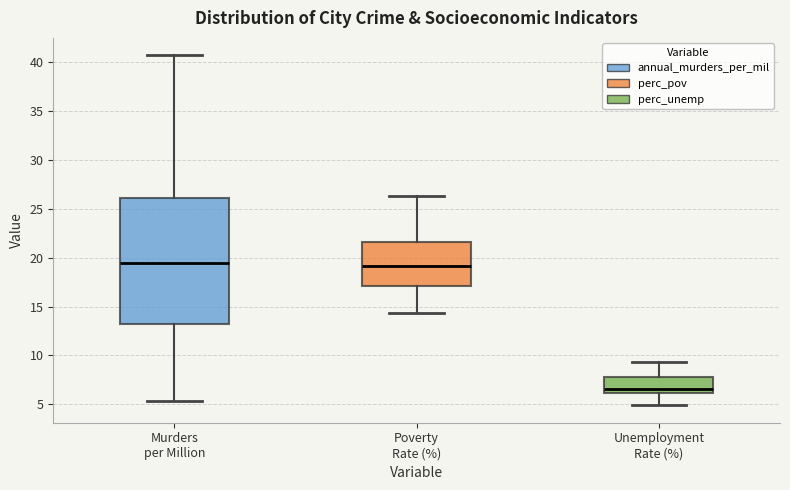

Where is the lower edge of the box for Murders per Million on the y-axis? The values are not printed on the chart, so give them approximately, as read against the axis.

13.0